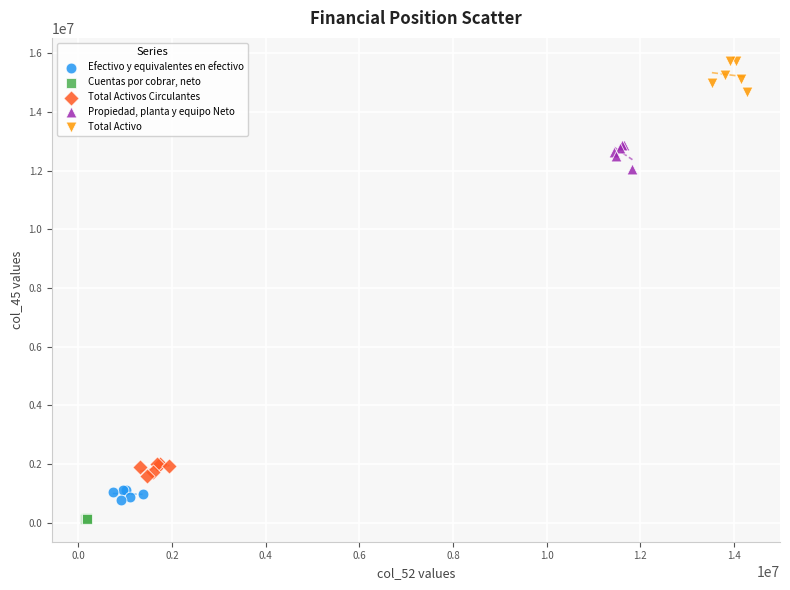

Which series contains the highest Y value?

Total Activo